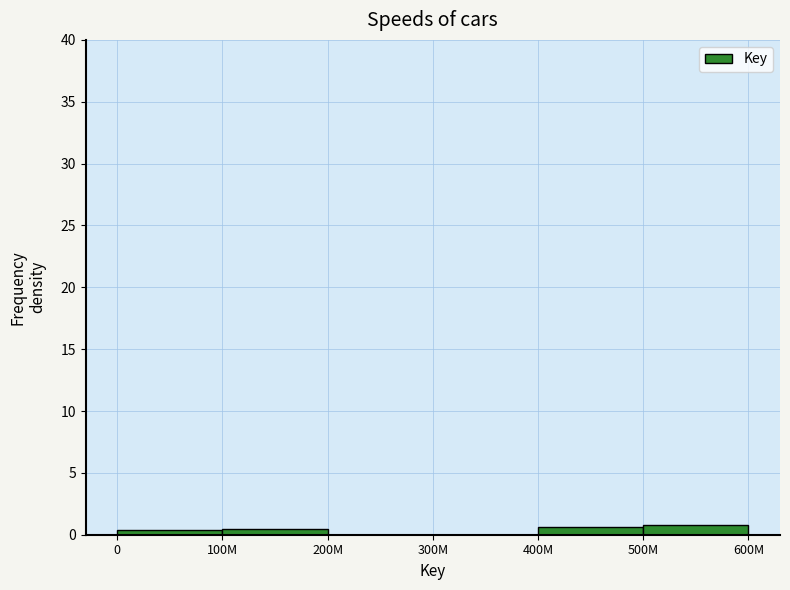

What is the sum of all values?

2.3